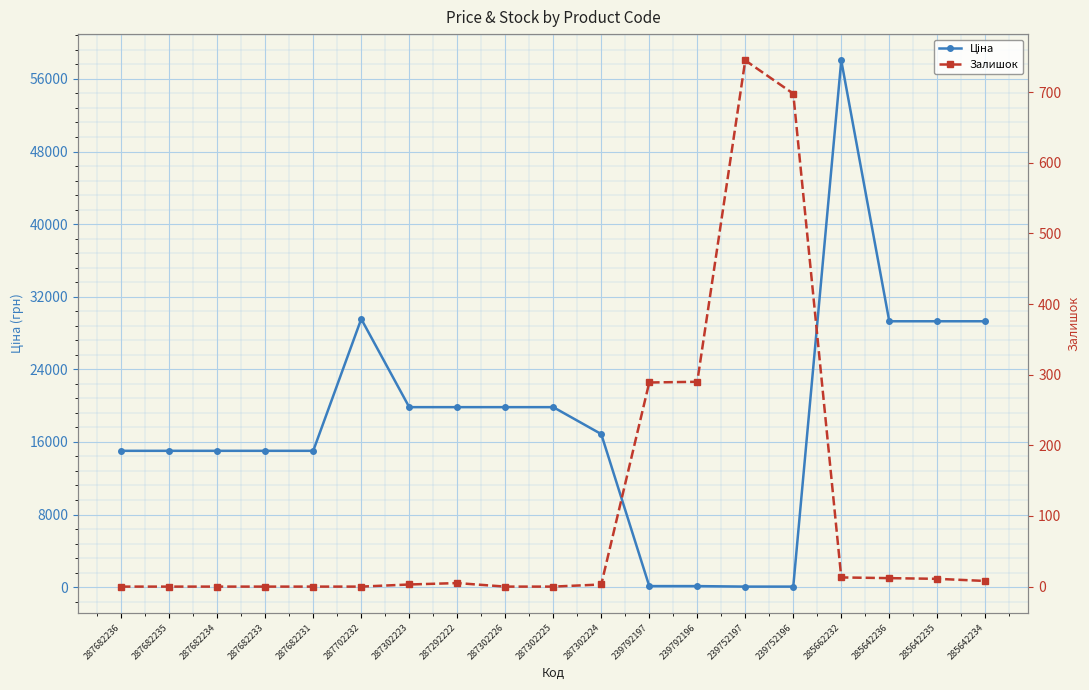

How many lines are shown in the chart?

2